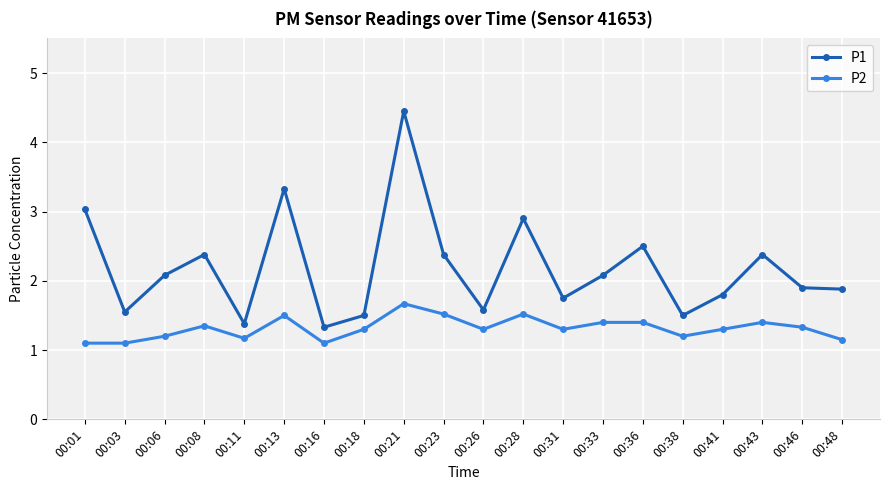

How many series are shown in this chart?

2